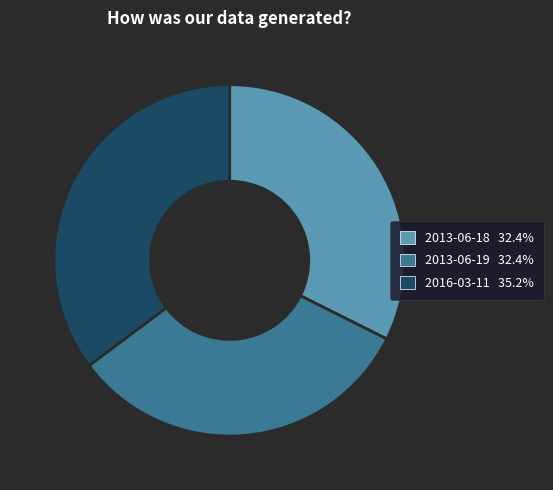

Which slice is the largest?

2016-03-11